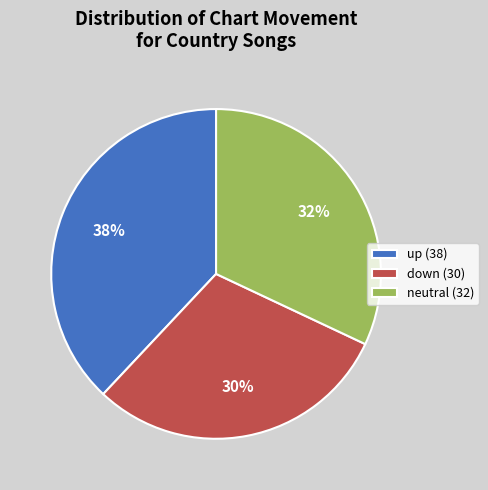

To the nearest percent, what portion does down (30) represent?

30%